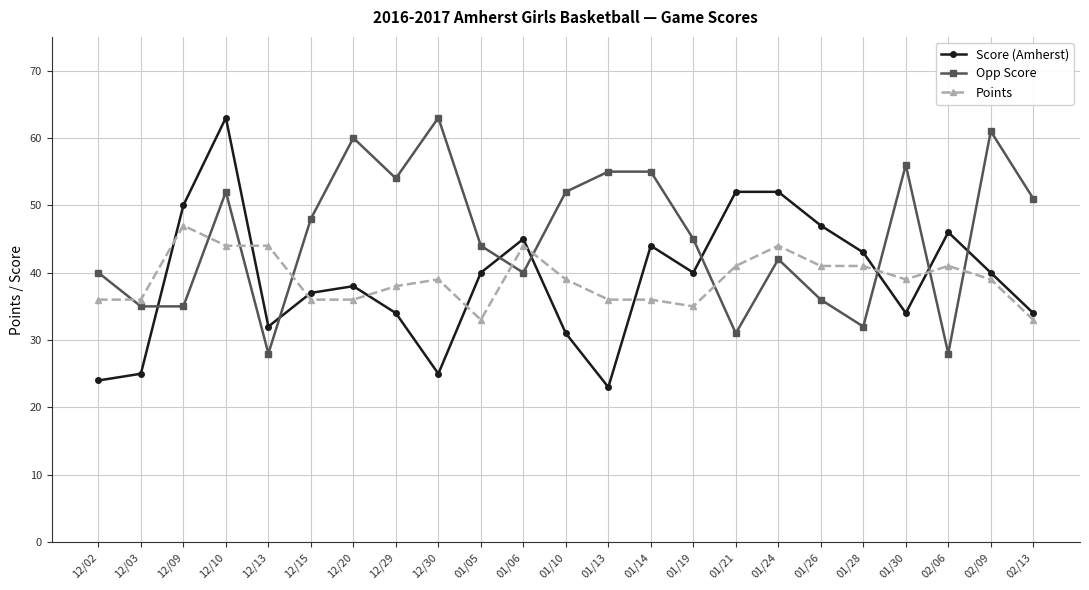

What are all the series names shown in the legend?

Score (Amherst), Opp Score, Points